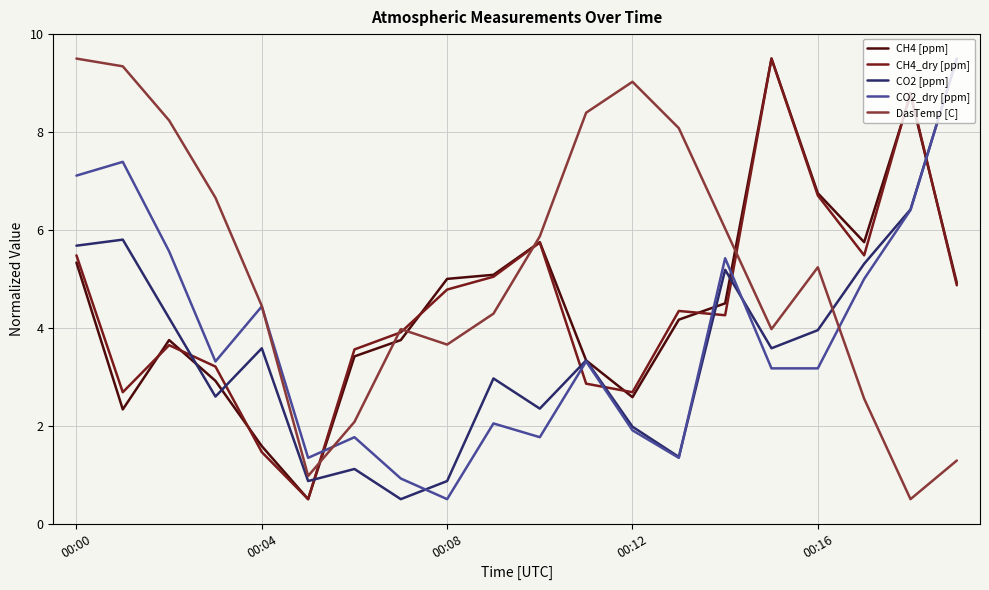

Which series has the largest total across all categories?

DasTemp [C]